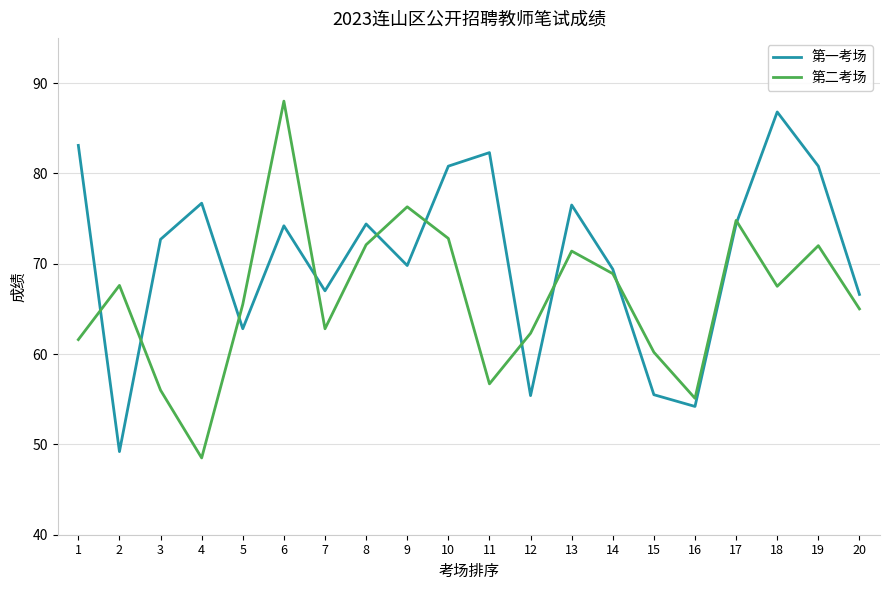

What is the difference between the second highest and minimum values in the 第一考场 series?

33.9